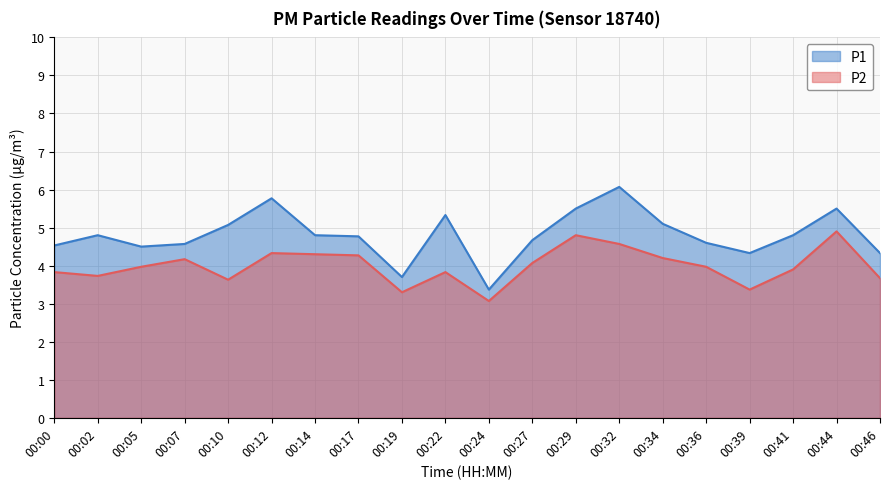

How many interior local peaks does the P1 series have?

5